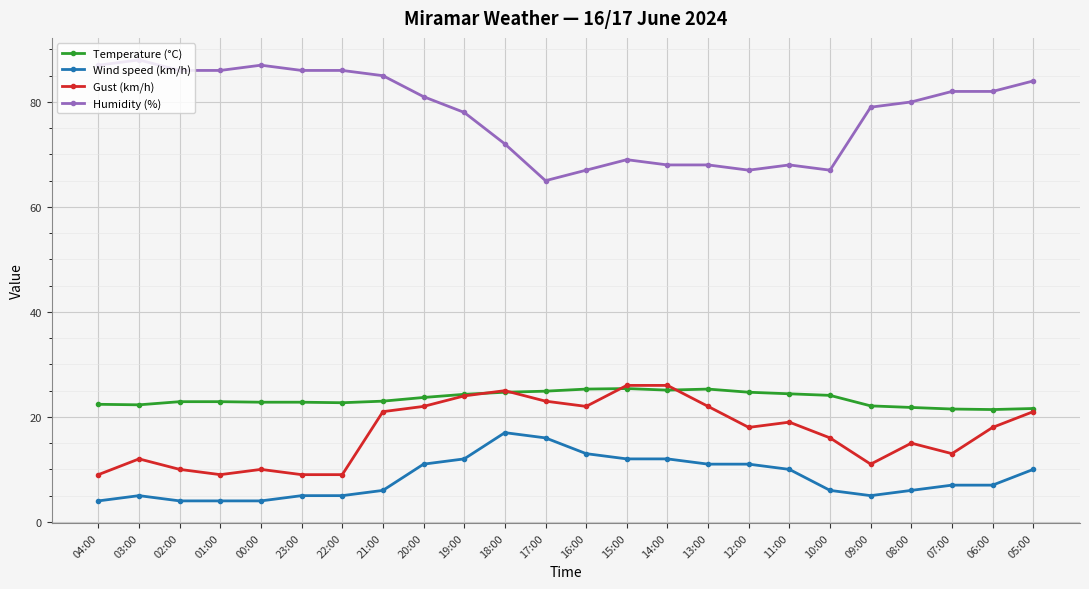

True or false: Humidity (%) and Temperature (°C) intersect in this chart.

False